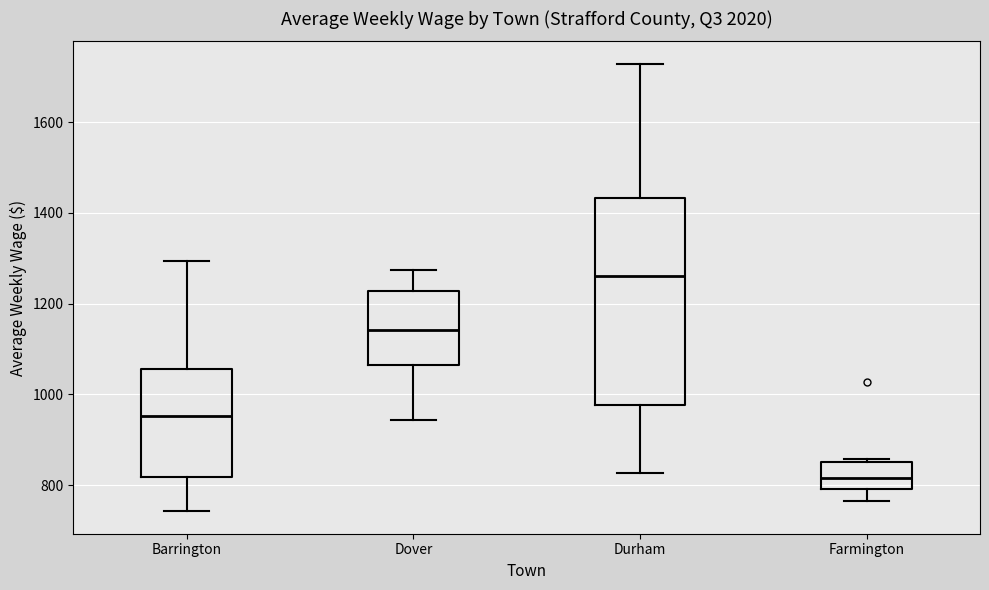

Which box's median line is the lowest?

Farmington